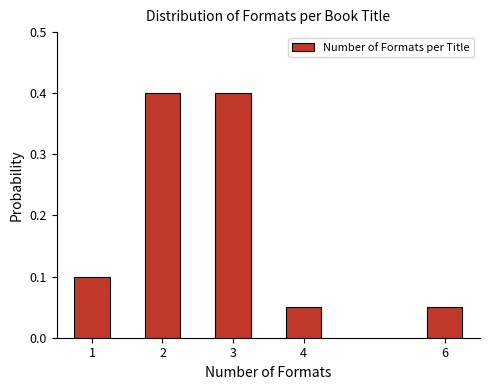

What is the maximum value shown in the chart?

0.4